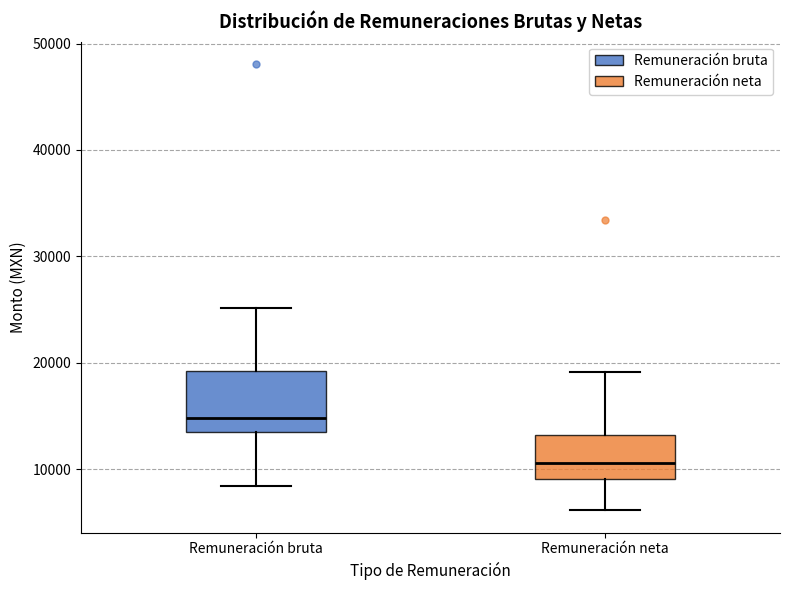

Where does the upper whisker of the box for Remuneración bruta end on the y-axis? The values are not printed on the chart, so give them approximately, as read against the axis.

25000